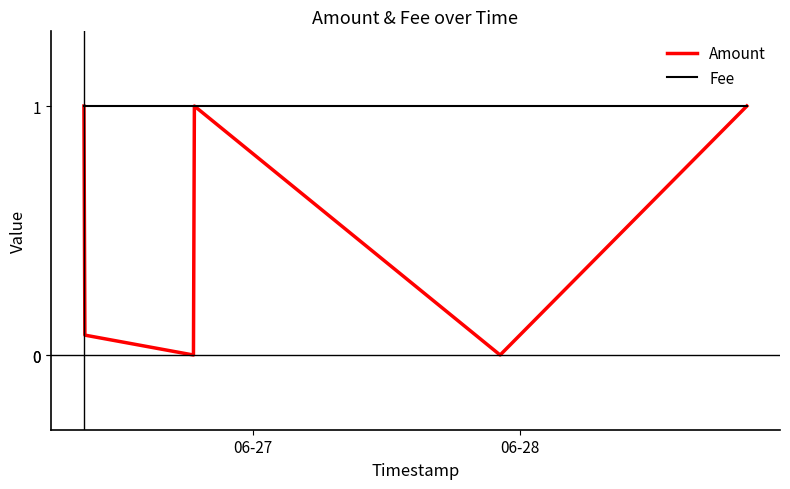

Which series has the largest total across all categories?

Fee